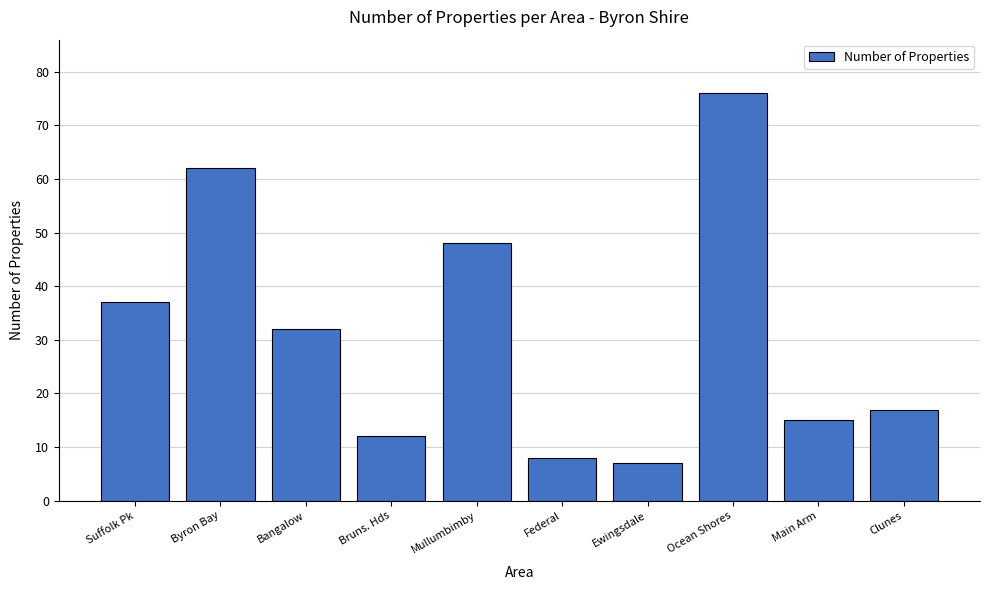

Reading left to right, what are all the values shown in this chart?

37	62	32	12	48	8	7	76	15	17